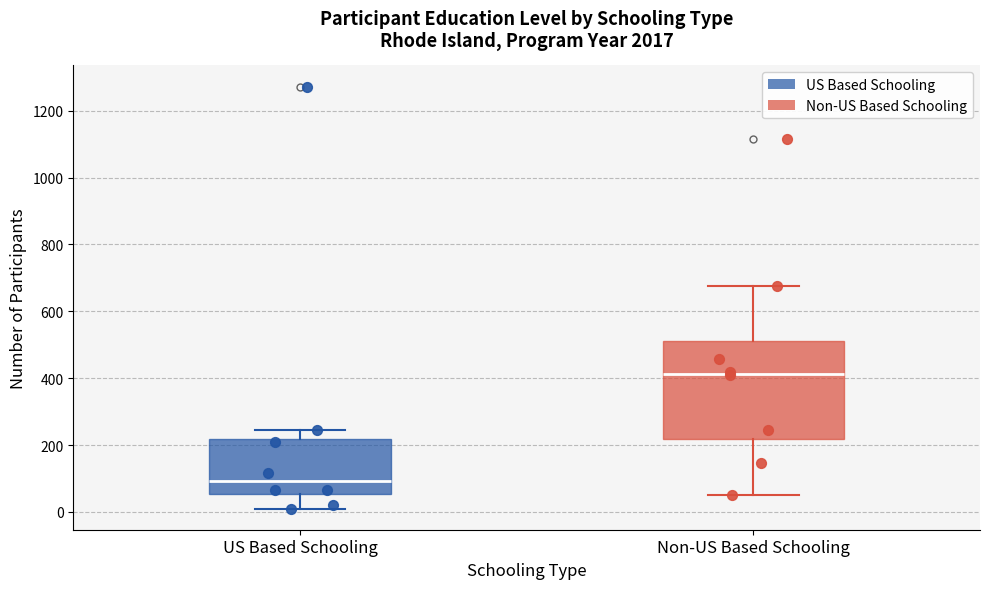

Comparing the boxes themselves (not the whiskers), which one is the tallest?

Non-US Based Schooling